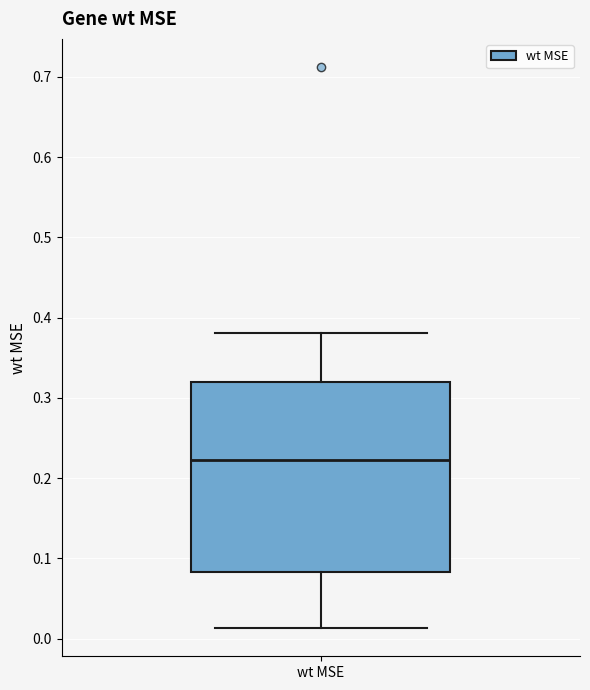

Transcribe this box plot: give where the median line is, the range the box spans, and where the two whiskers end, as read against the y-axis. The values are not printed on the chart, so give them approximately, as read against the axis.

median 0.22, box 0.08 to 0.32, whiskers 0.01 to 0.38